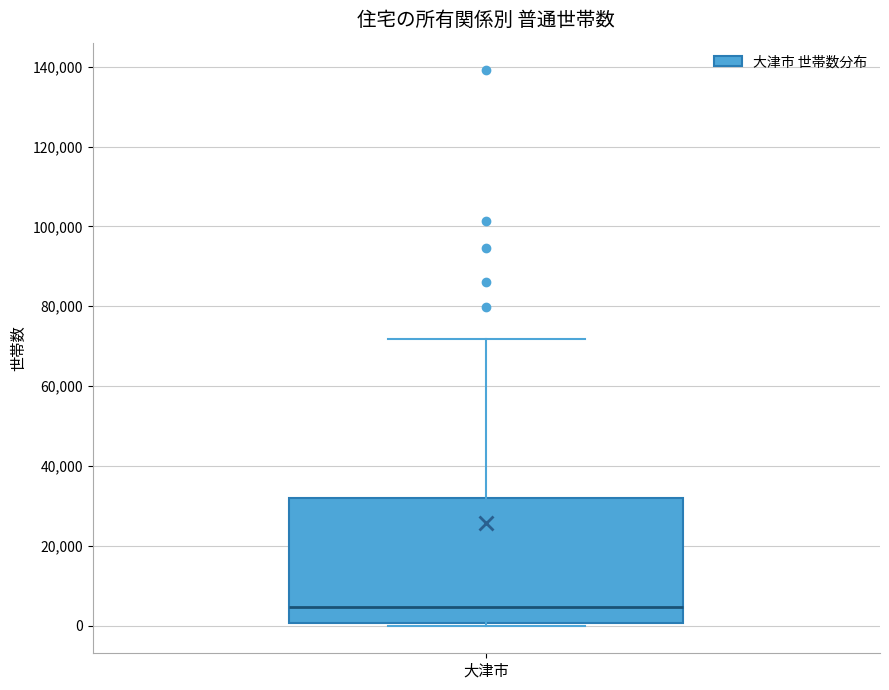

Transcribe this box plot: give where the median line is, the range the box spans, and where the two whiskers end, as read against the y-axis. The values are not printed on the chart, so give them approximately, as read against the axis.

median 4000, box 0 to 32000, whiskers 0 (just below the box's lower edge) to 72000